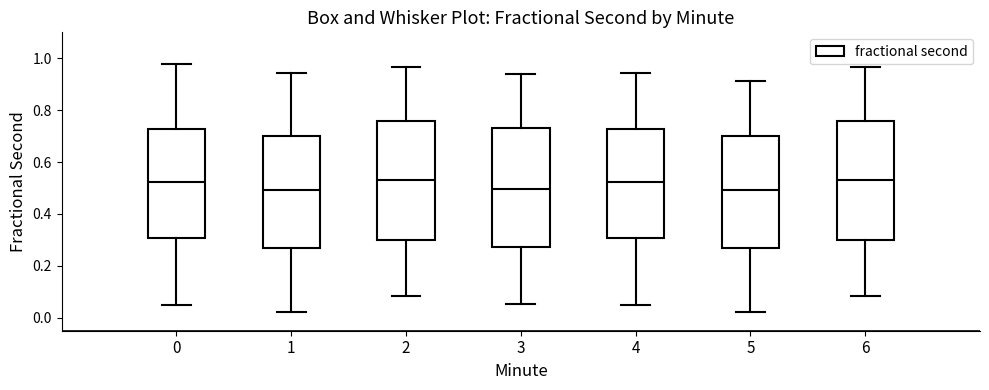

Reading left to right, transcribe this box plot: for each box, give where its median line is, the range the box spans, and where its two whiskers end, as read against the y-axis. The values are not printed on the chart, so give them approximately, as read against the axis.

0: median 0.52, box 0.30 to 0.72, whiskers 0.04 to 0.98
1: median 0.50, box 0.26 to 0.70, whiskers 0.02 to 0.94
2: median 0.54, box 0.30 to 0.76, whiskers 0.08 to 0.96
3: median 0.50, box 0.28 to 0.72, whiskers 0.06 to 0.94
4: median 0.52, box 0.30 to 0.72, whiskers 0.04 to 0.94
5: median 0.50, box 0.26 to 0.70, whiskers 0.02 to 0.92
6: median 0.54, box 0.30 to 0.76, whiskers 0.08 to 0.96